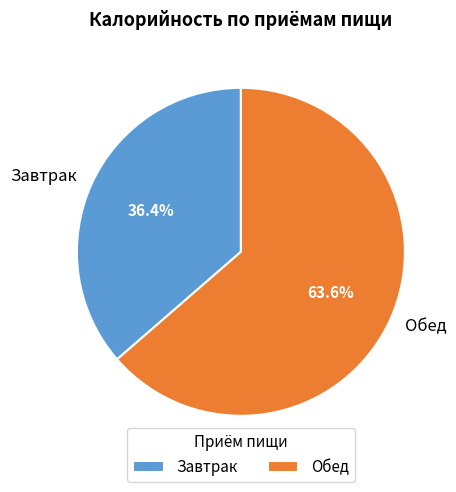

Which slice is the largest?

Обед